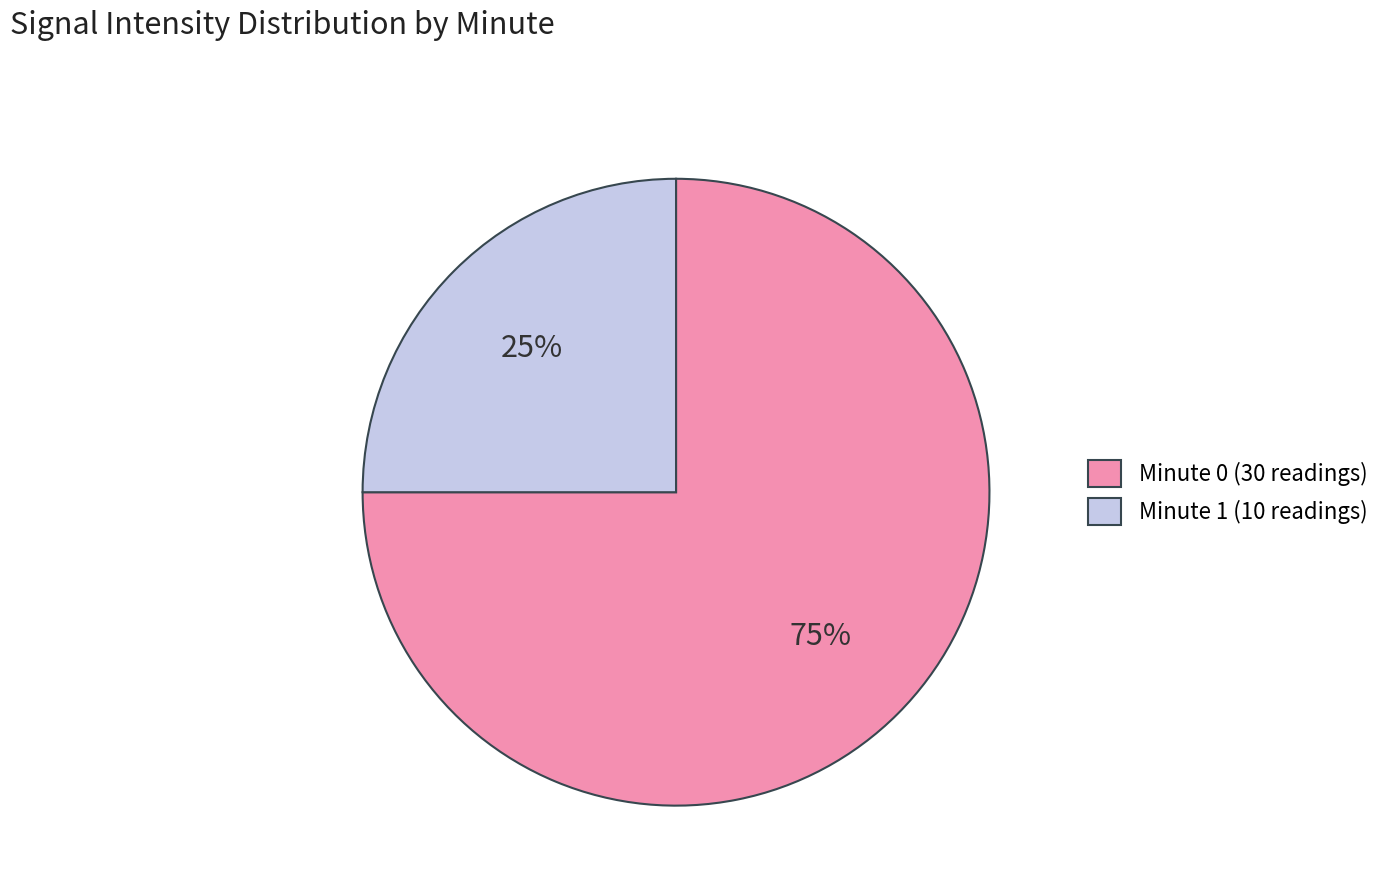

To the nearest percent, what percentage of the pie is Minute 0 (30 readings)?

75%